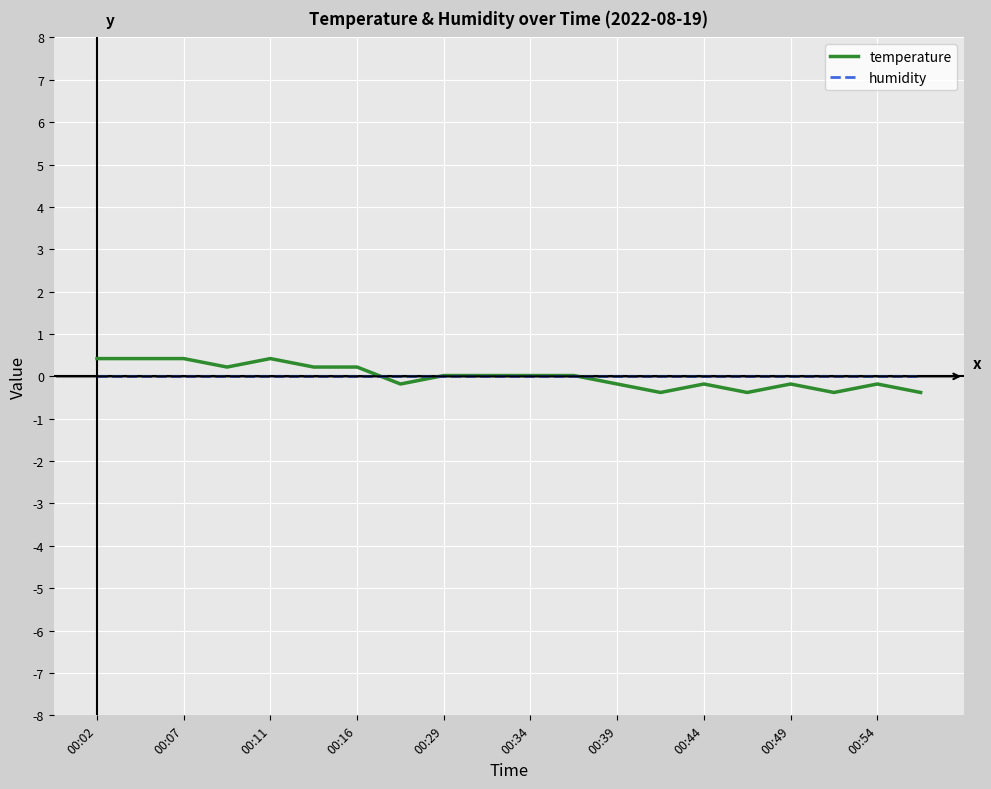

How many categories are shown in the chart?

20